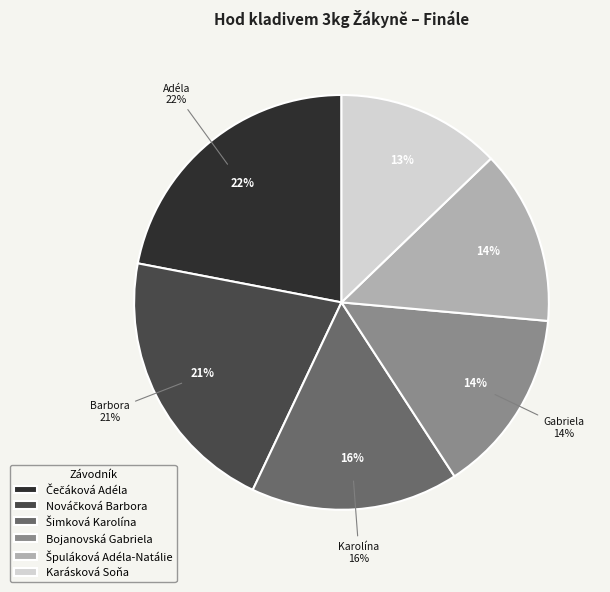

Does Nováčková Barbora represent more than half of the total?

No